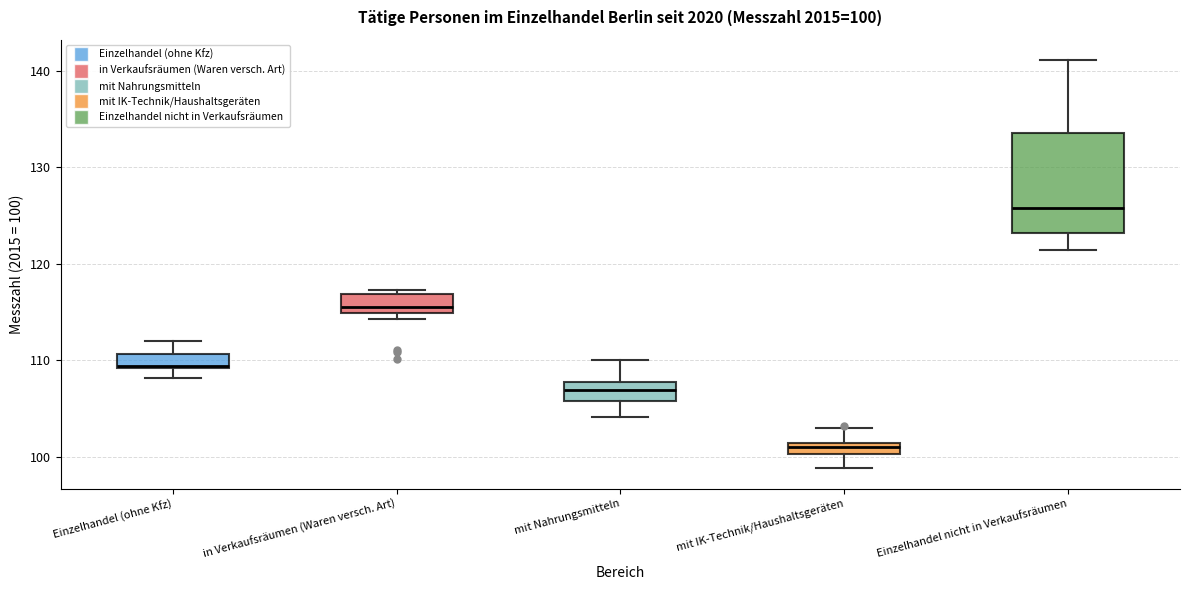

Which box has the lowest median line?

mit IK-Technik/Haushaltsgeräten